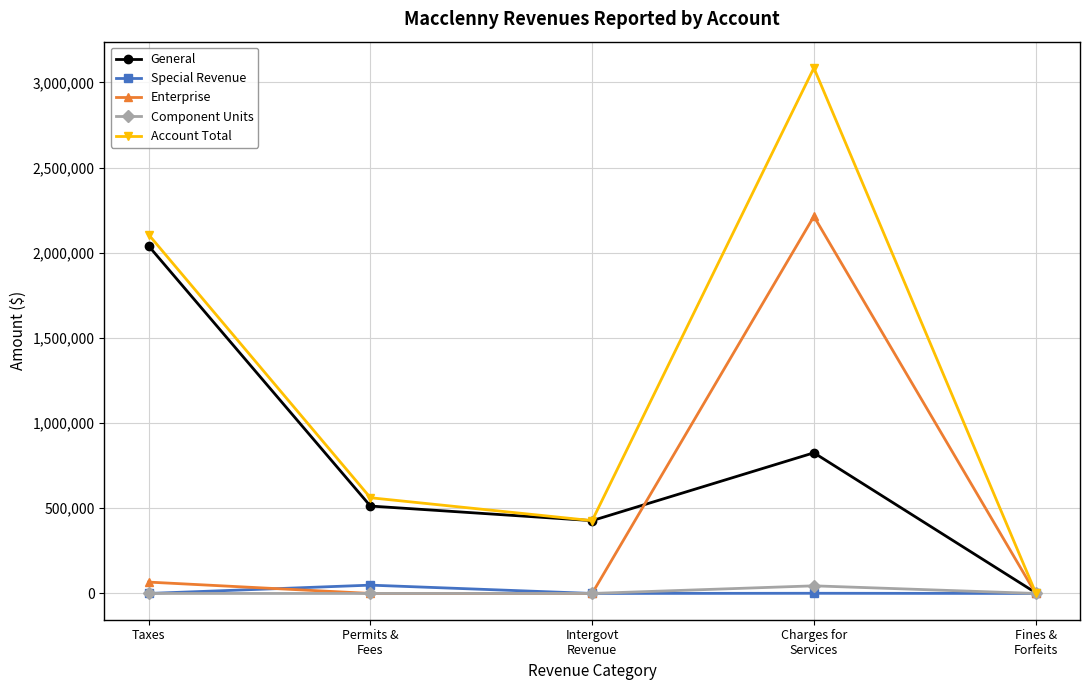

Which series has the widest spread of values?

Account Total